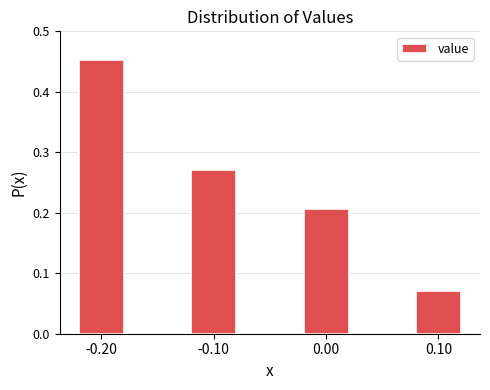

Is it true that the value at 0.00 is 0.1?

False